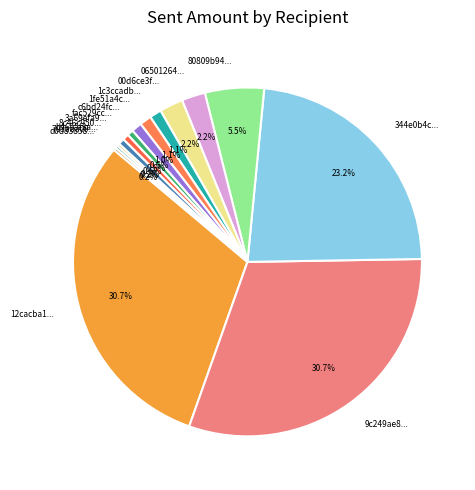

How much of the chart is everything except fac529cc...?

99.4%